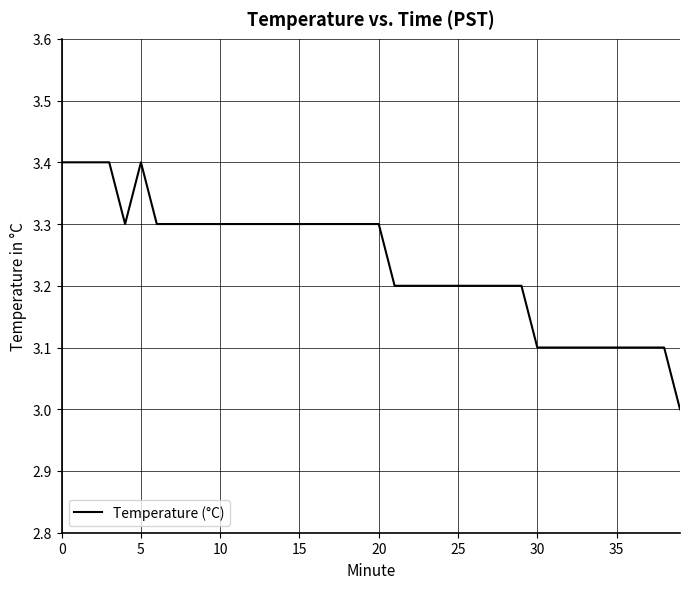

What is the difference between the maximum and minimum values?

0.4